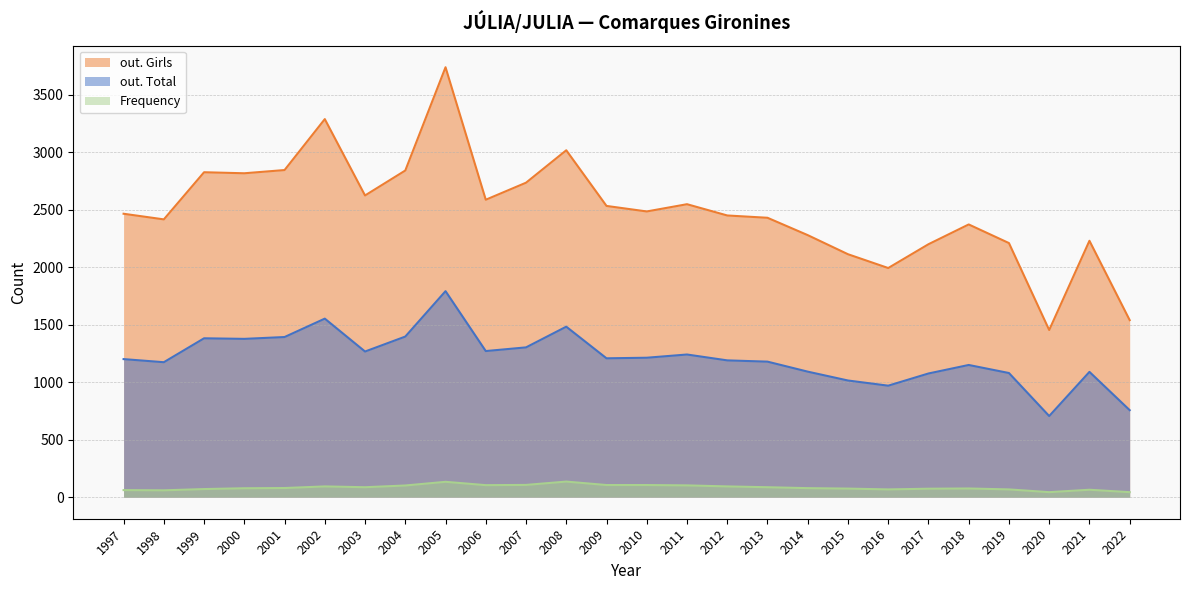

At which label does out. Girls reach its minimum?

2020